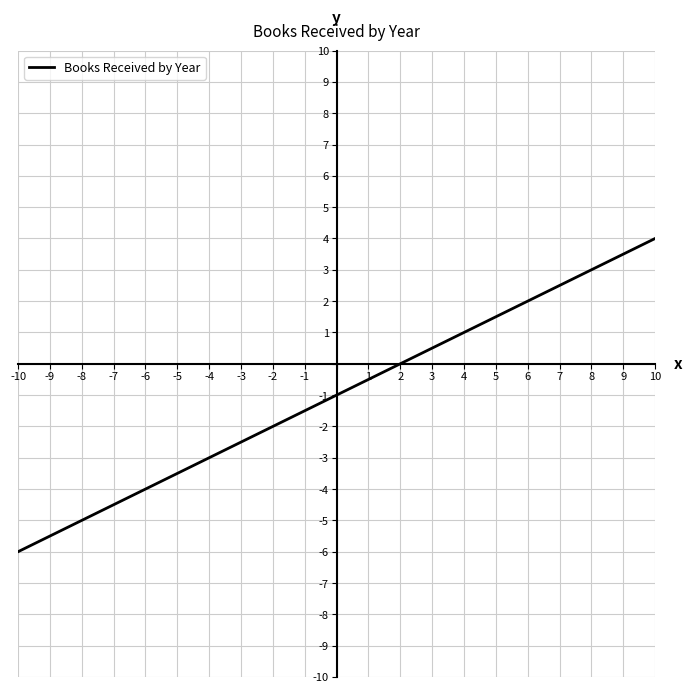

What is the difference between the maximum and minimum values?

10